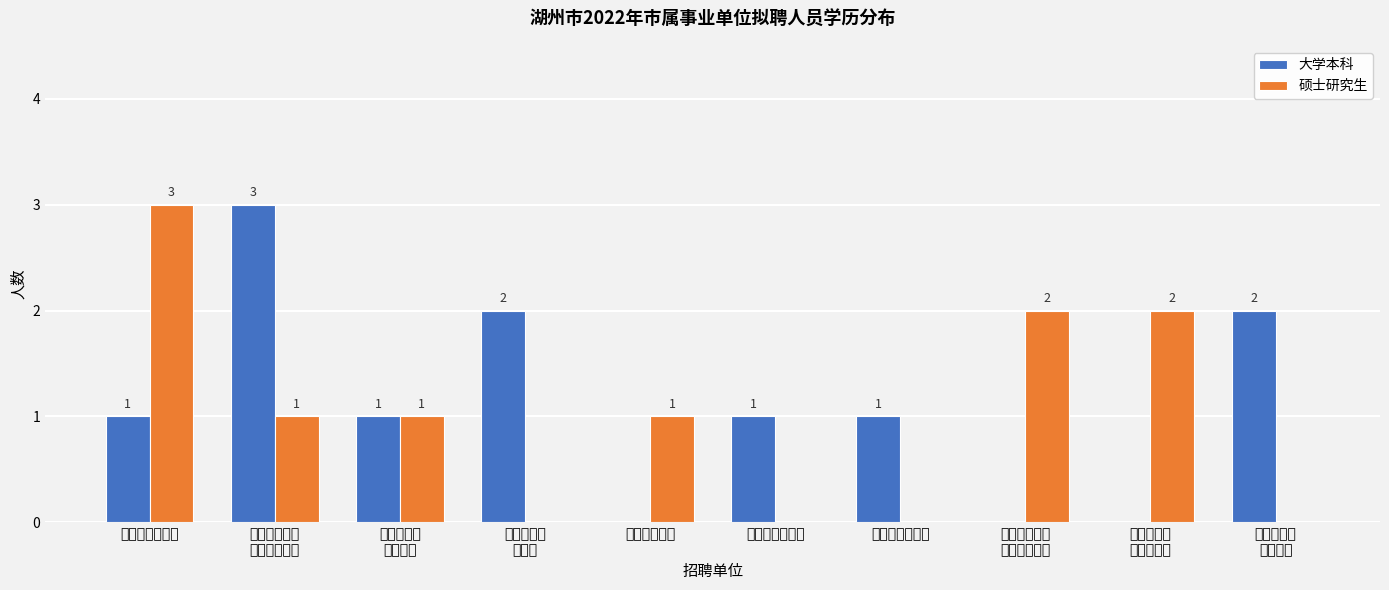

What is the total value across all series at 湖州市交通
规划设计院?

2